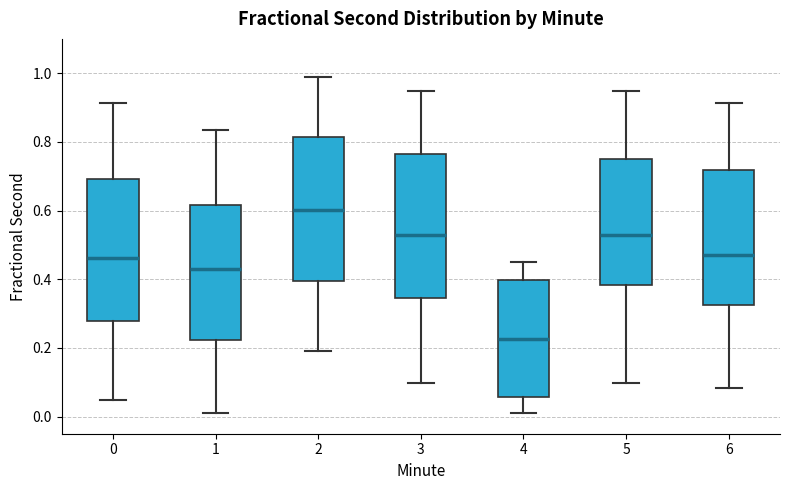

Reading left to right, transcribe this box plot: for each box, give where its median line is, the range the box spans, and where its two whiskers end, as read against the y-axis. The values are not printed on the chart, so give them approximately, as read against the axis.

0: median 0.46, box 0.28 to 0.70, whiskers 0.04 to 0.92
1: median 0.44, box 0.22 to 0.62, whiskers 0.02 to 0.84
2: median 0.60, box 0.40 to 0.82, whiskers 0.20 to 0.98
3: median 0.52, box 0.34 to 0.76, whiskers 0.10 to 0.94
4: median 0.22, box 0.06 to 0.40, whiskers 0.02 to 0.46
5: median 0.52, box 0.38 to 0.76, whiskers 0.10 to 0.94
6: median 0.48, box 0.32 to 0.72, whiskers 0.08 to 0.92